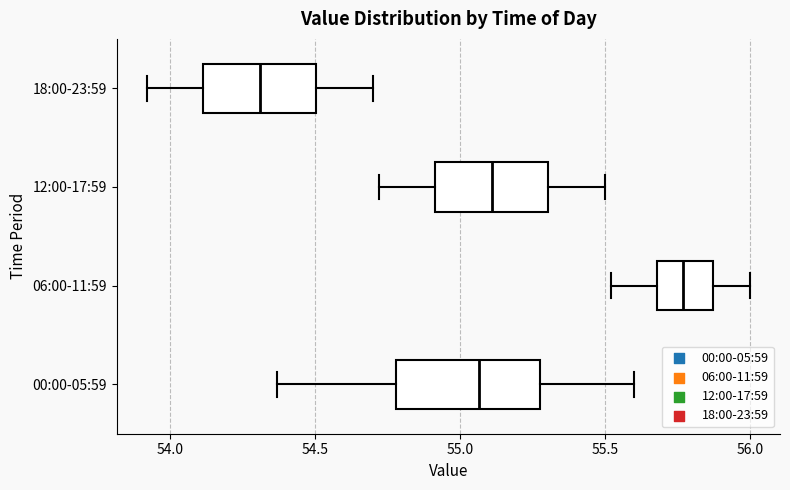

Where is the right edge of the box for 18:00-23:59 on the x-axis? The values are not printed on the chart, so give them approximately, as read against the axis.

54.50